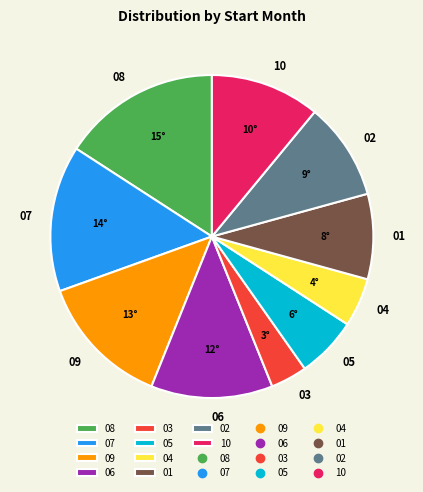

Which category has the biggest portion of the pie?

08